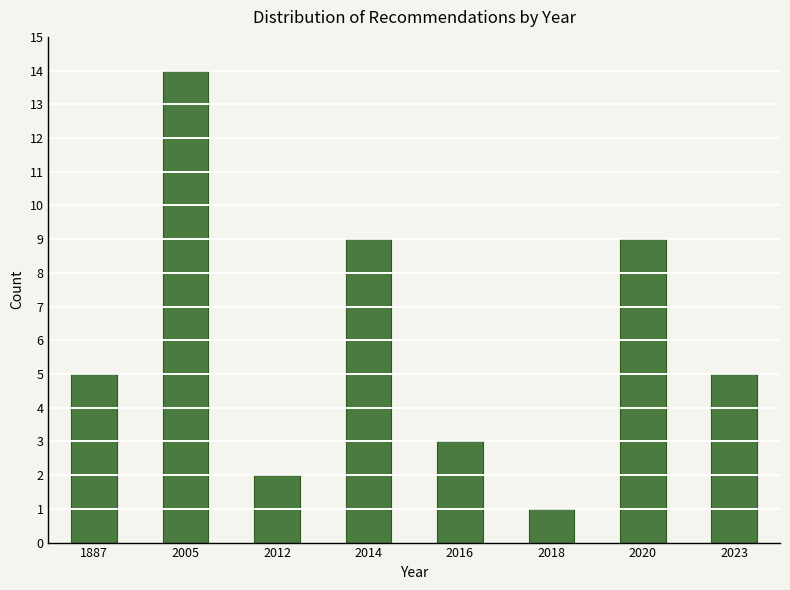

Reading left to right, extract all data points from this chart.

1887=5	2005=14	2012=2	2014=9	2016=3	2018=1	2020=9	2023=5